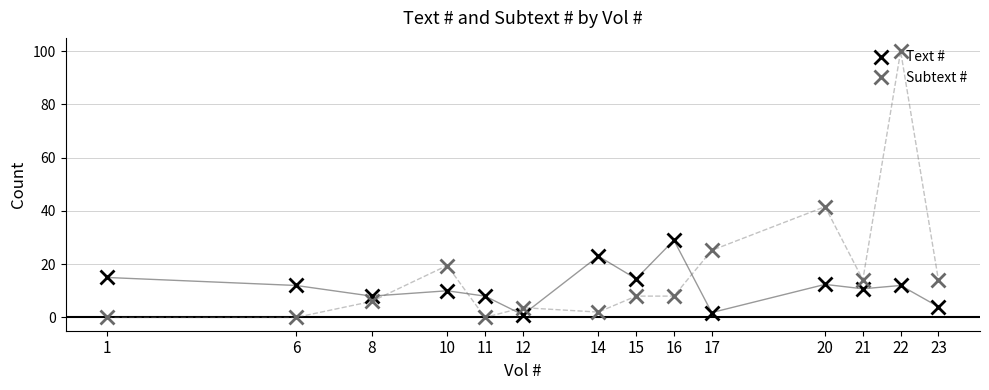

What is the highest value of the Text # series?

29.0